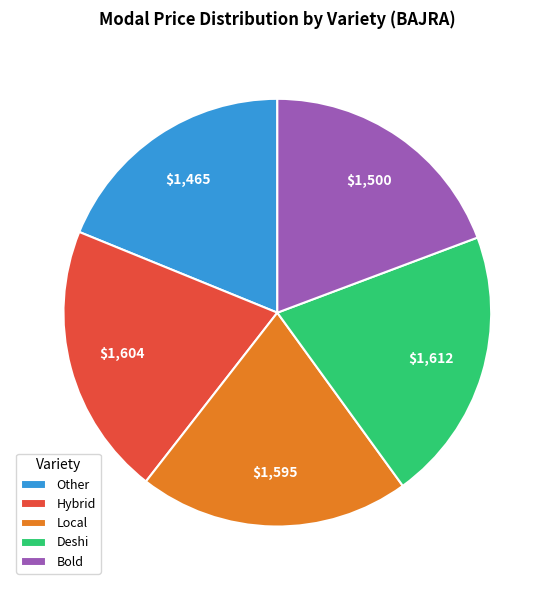

Is there any slice that represents more than half of the pie?

No